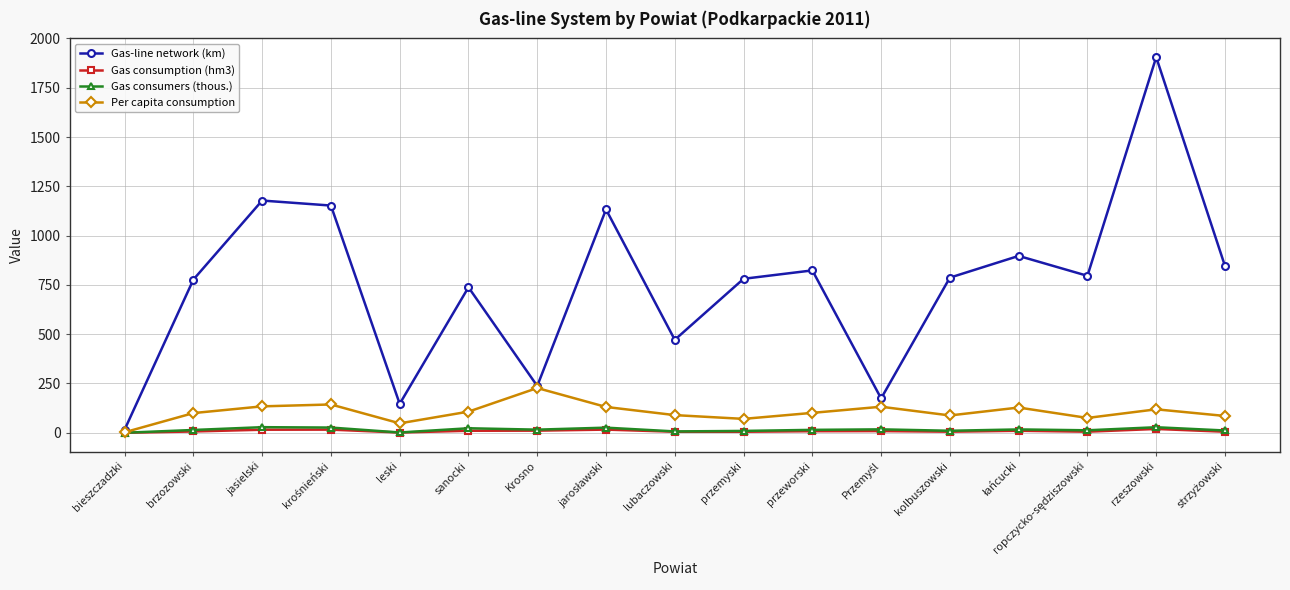

What is the sum of all Gas consumers (thous.) values?

263.5